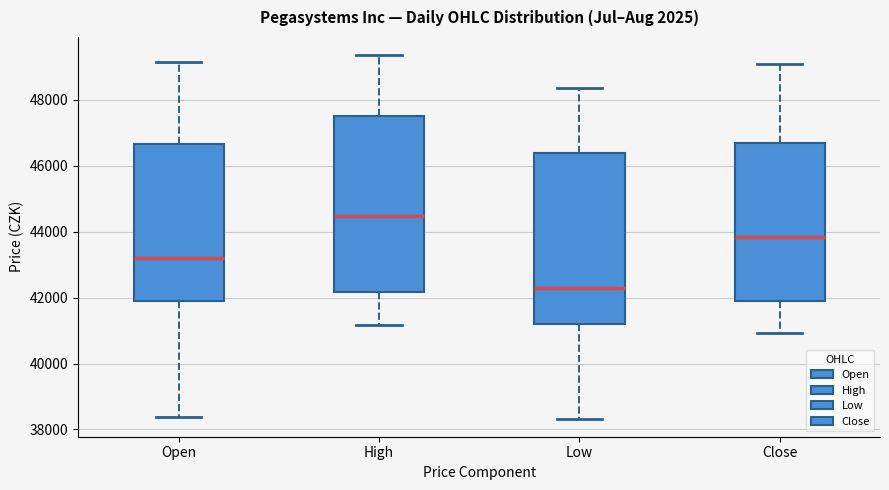

Which box's median line is the highest?

High